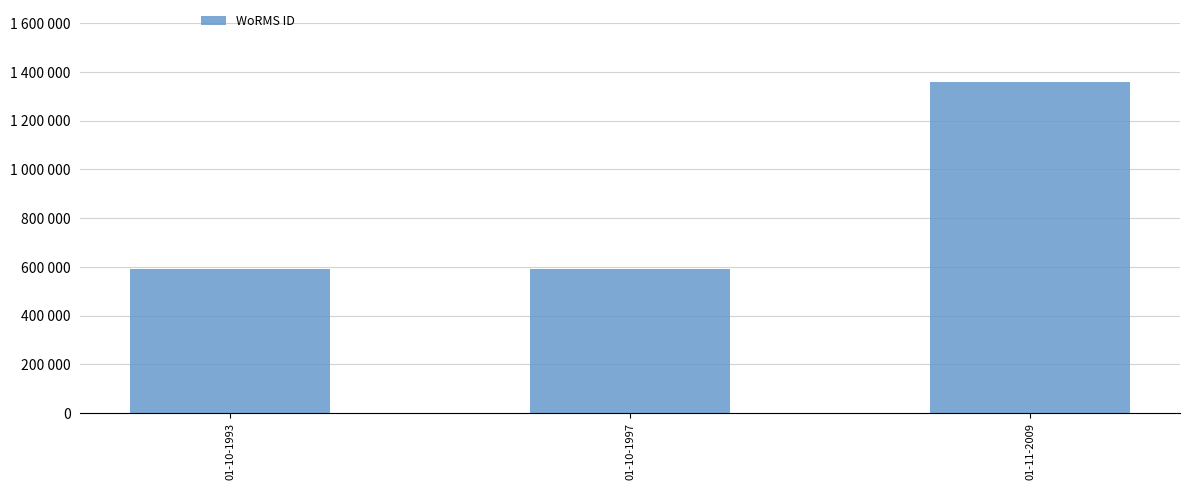

What value does the data have at 01-10-1997, to the nearest 100?

590400